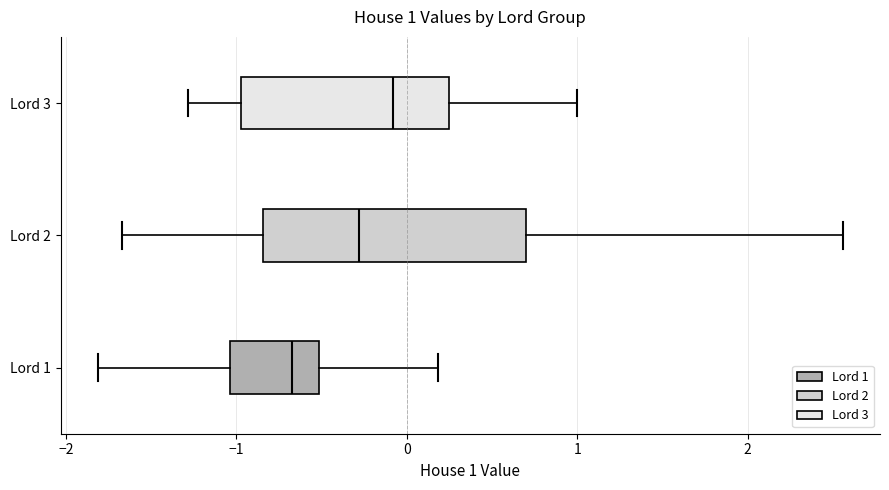

Which box has the furthest to the left median line?

Lord 1